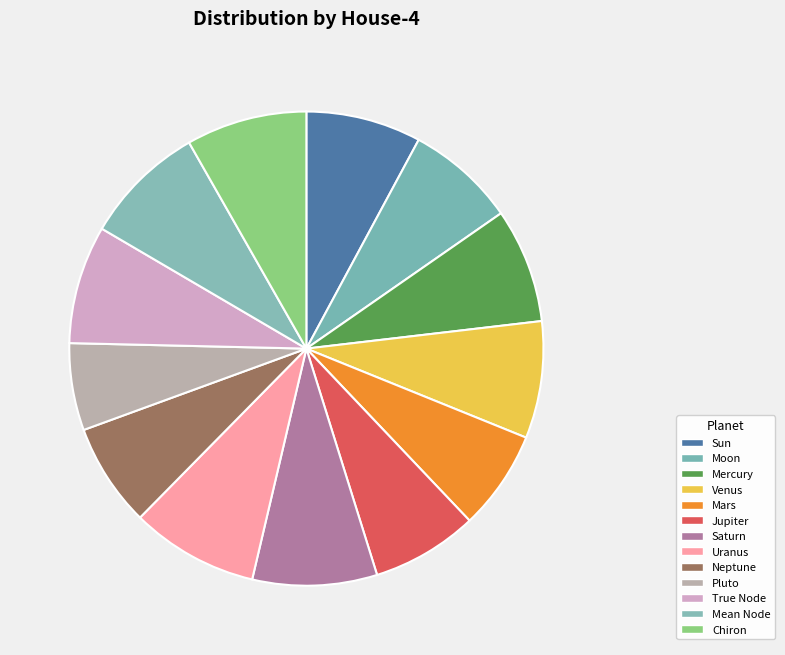

What is the ratio of the value at Venus to the value at Jupiter?

1.1